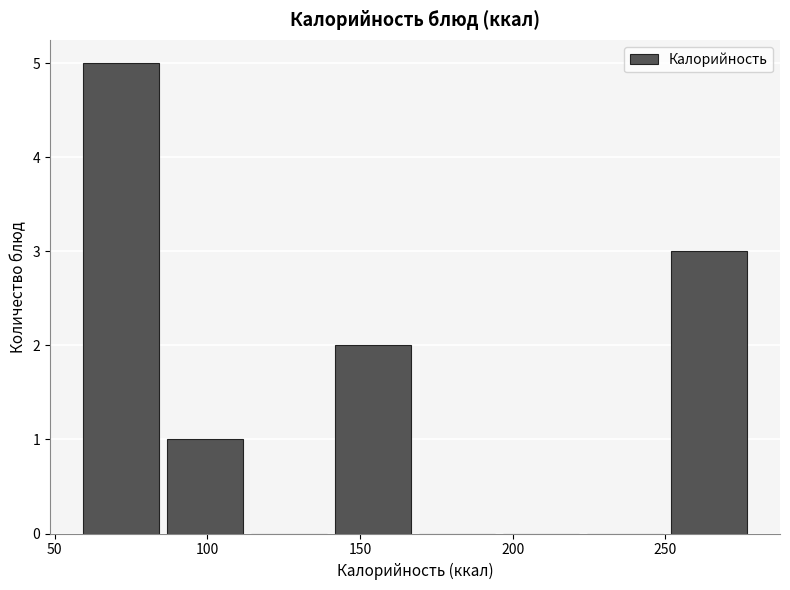

Reading left to right, transcribe this chart: for each bar, give the range it covers on the x-axis and its height. Neither the bar edges nor the heights are printed on the chart, so give them approximately, as read against the axes.

58.0 to 85.5: 5
85.5 to 113.0: 1
113.0 to 140.5: 0
140.5 to 168.0: 2
168.0 to 195.5: 0
195.5 to 223.0: 0
223.0 to 250.5: 0
250.5 to 278.0: 3